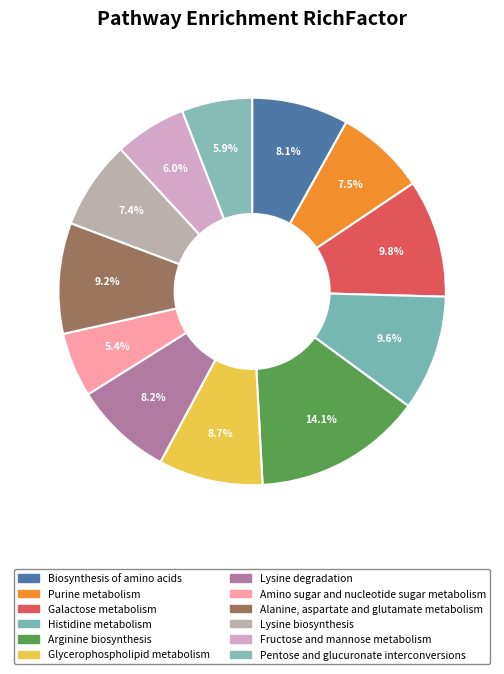

Count the number of slices in the pie.

12